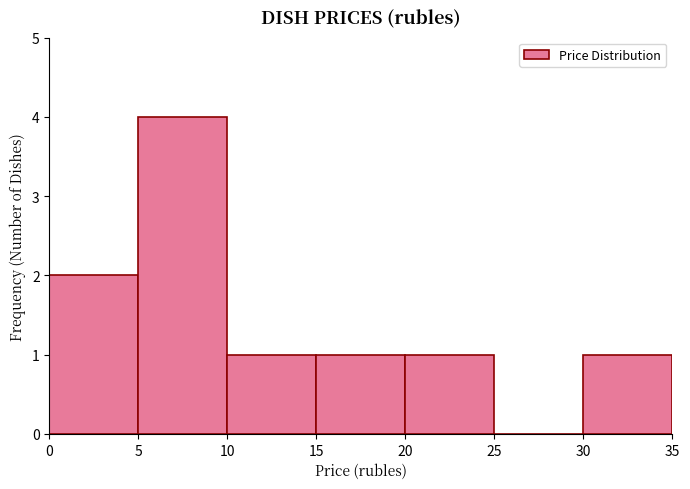

Over which range of the x-axis is the bar tallest?

5 to 10